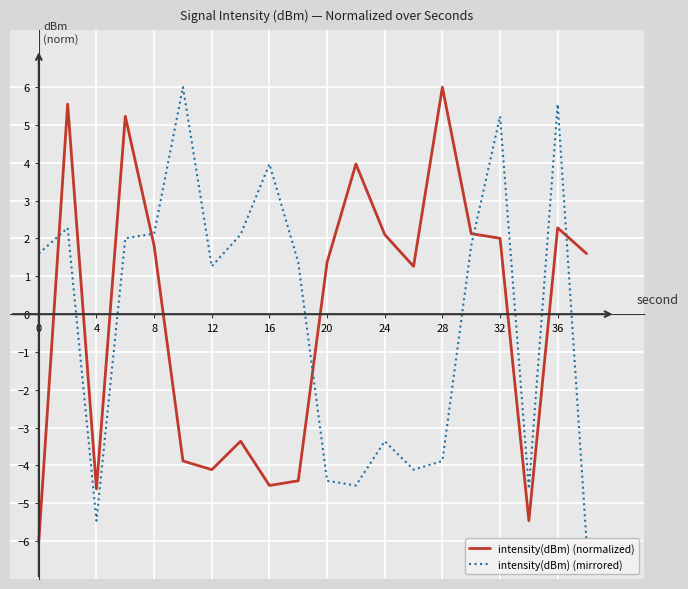

After their last crossing, which series has the higher values: intensity(dBm) (normalized) or intensity(dBm) (mirrored)?

intensity(dBm) (normalized)